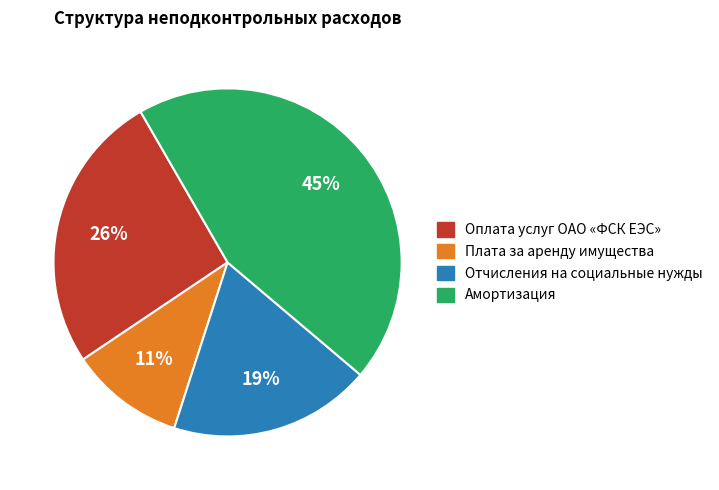

Which slice is the smallest?

Плата за аренду имущества